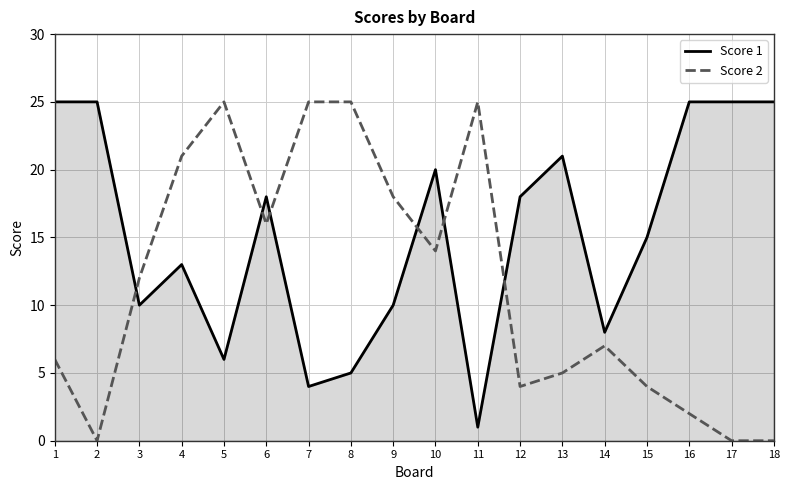

Reading left to right, what are all the values shown in this chart?

Score 1: 25	25	10	13	6	18	4	5	10	20	1	18	21	8	15	25	25	25
Score 2: 6	0	12	21	25	16	25	25	18	14	25	4	5	7	4	2	0	0